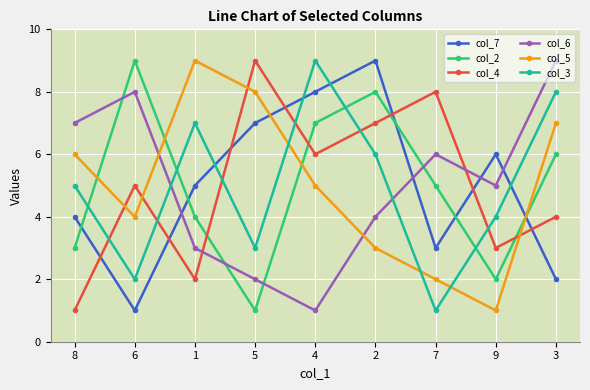

Reading left to right, extract all data points from this chart.

col_7: 4	1	5	7	8	9	3	6	2
col_2: 3	9	4	1	7	8	5	2	6
col_4: 1	5	2	9	6	7	8	3	4
col_6: 7	8	3	2	1	4	6	5	9
col_5: 6	4	9	8	5	3	2	1	7
col_3: 5	2	7	3	9	6	1	4	8